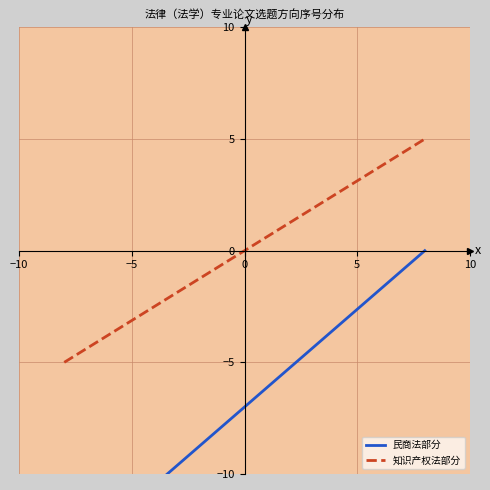

Rank the series by their average value, from highest to lowest.

知识产权法部分, 民商法部分